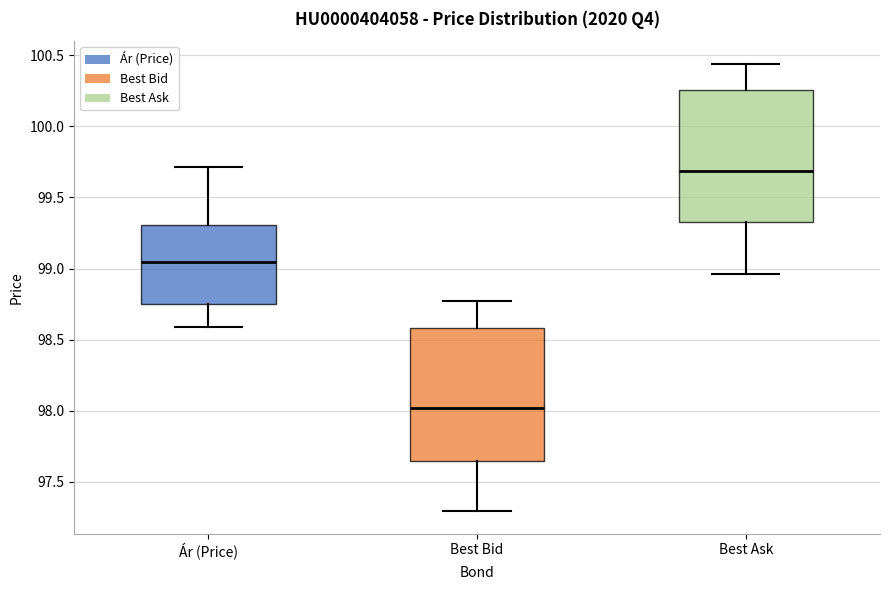

Reading left to right, read every box against the y-axis: the position of its median line, the range the box covers, and the ends of its whiskers. The values are not printed on the chart, so give them approximately, as read against the axis.

Ár (Price): median 99.05, box 98.75 to 99.30, whiskers 98.60 to 99.70
Best Bid: median 98.00, box 97.65 to 98.60, whiskers 97.30 to 98.75
Best Ask: median 99.70, box 99.35 to 100.25, whiskers 98.95 to 100.45